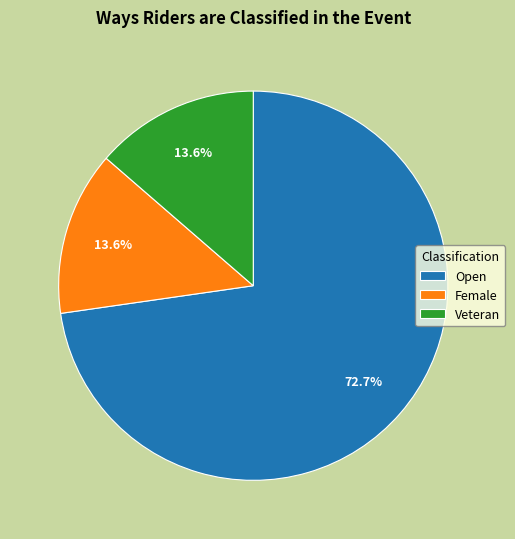

What is the largest slice in the pie chart?

Open